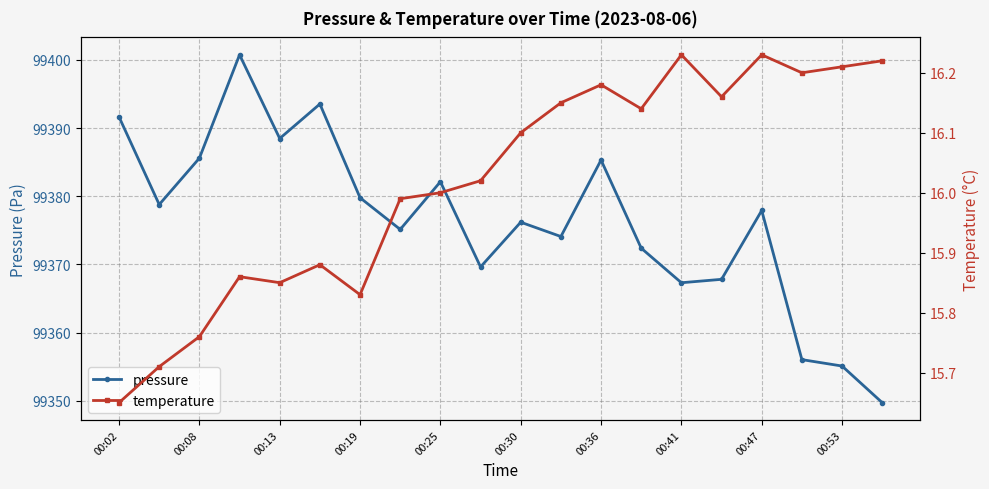

Rank the series at 13 from lowest to highest value.

temperature, pressure